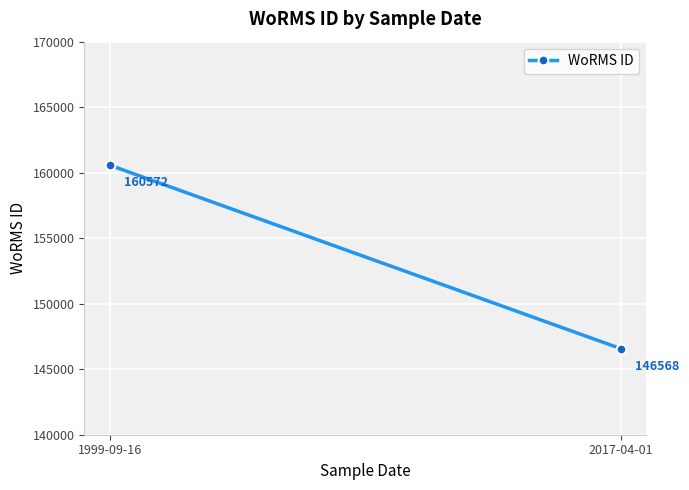

List the labels in order of value, largest first.

1999-09-16, 2017-04-01